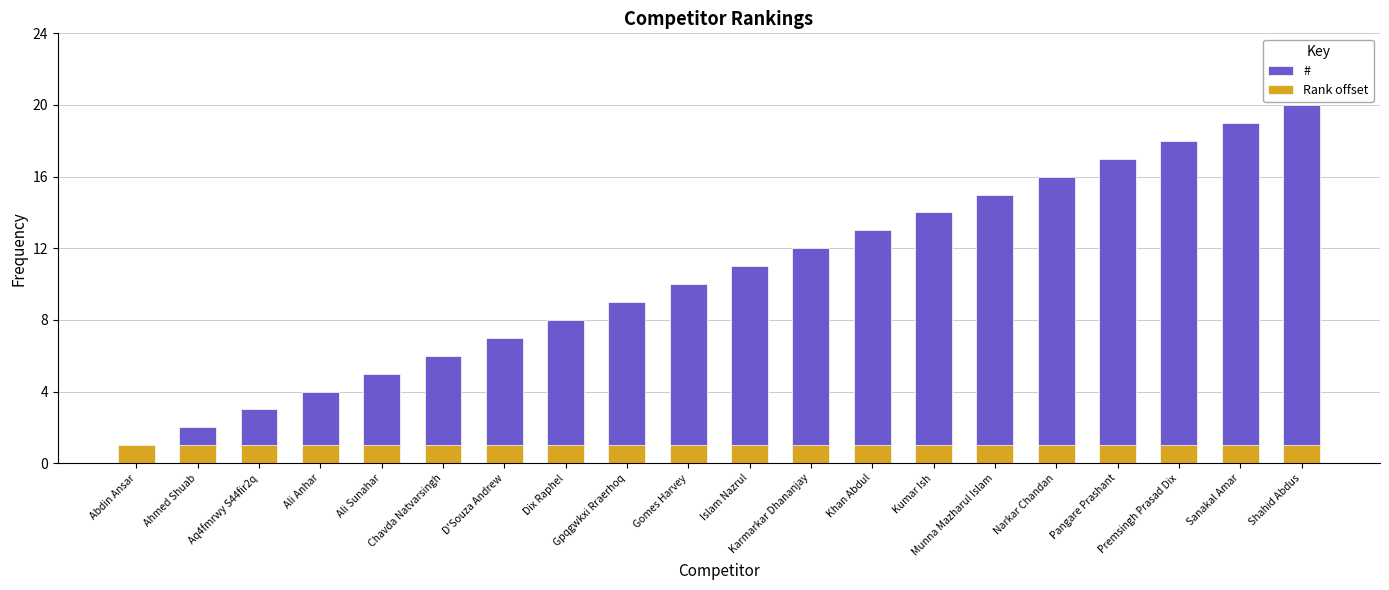

How many bars are there in total?

40